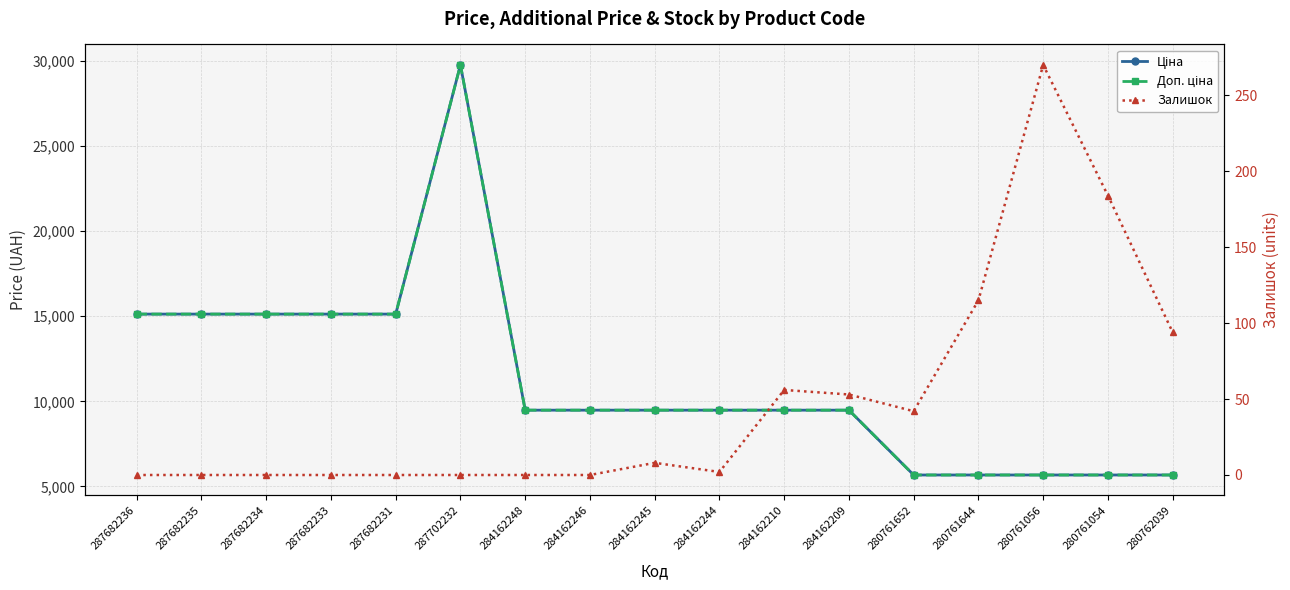

Is the value of Доп. ціна at 284162248 greater than the value of Ціна at 284162248?

No